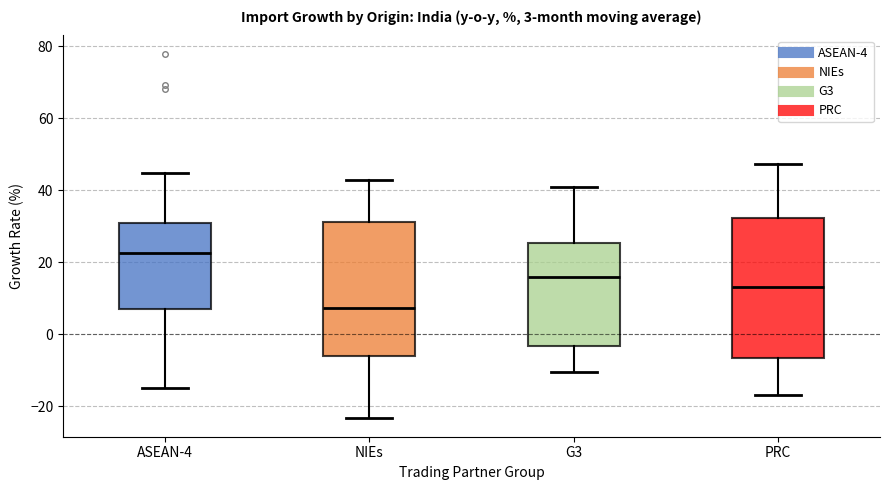

Which box has the lowest median line?

NIEs